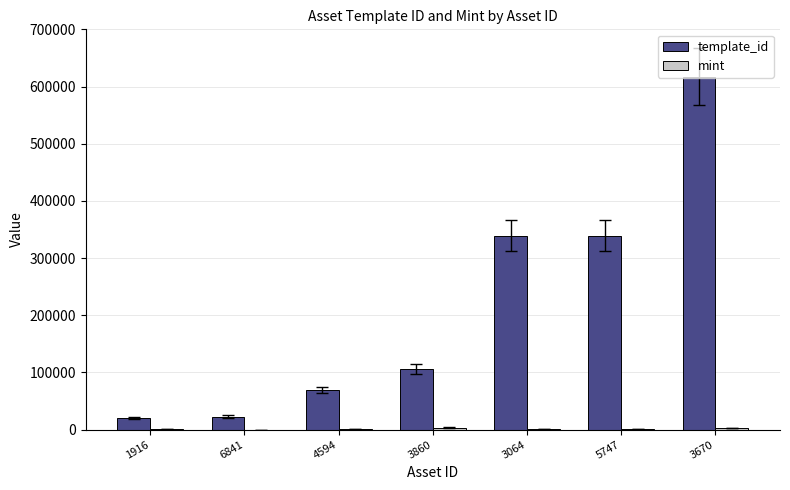

Which series has the widest spread of values?

template_id